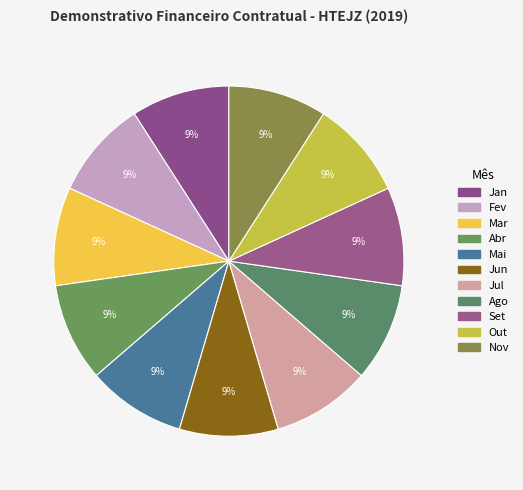

Is there any slice that represents more than half of the pie?

No